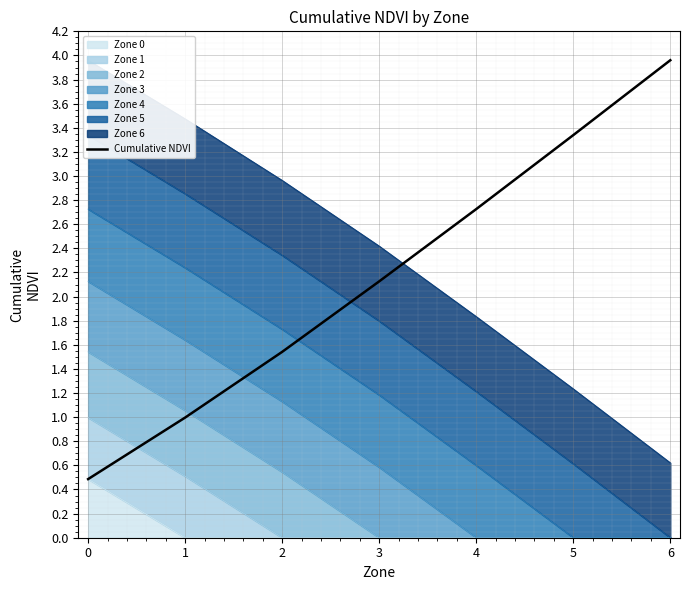

What is the sum of the values at 5 and 2?

4.9